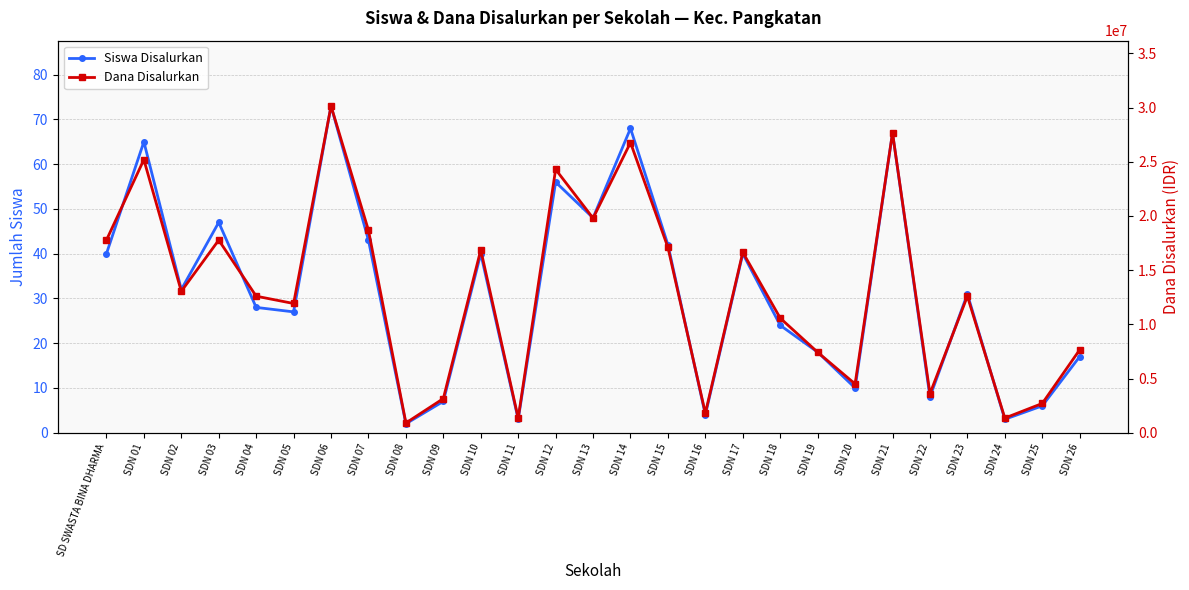

True or false: Dana Disalurkan and Siswa Disalurkan intersect in this chart.

False